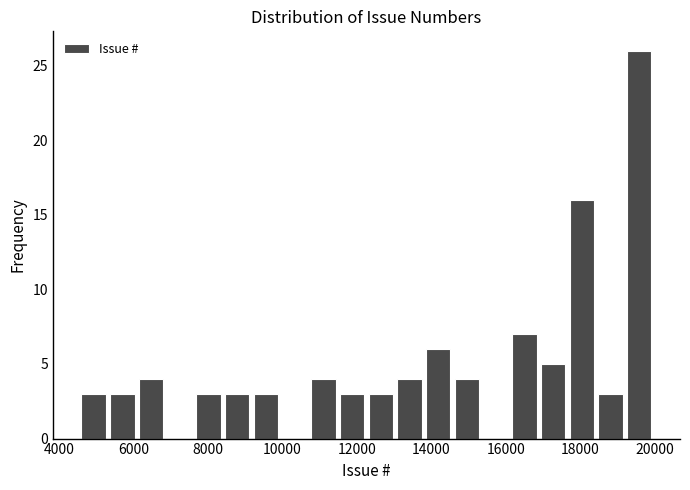

Around what value on the x-axis is the tallest bar? Give the approximate position of its centre, as read against the axis.

19600